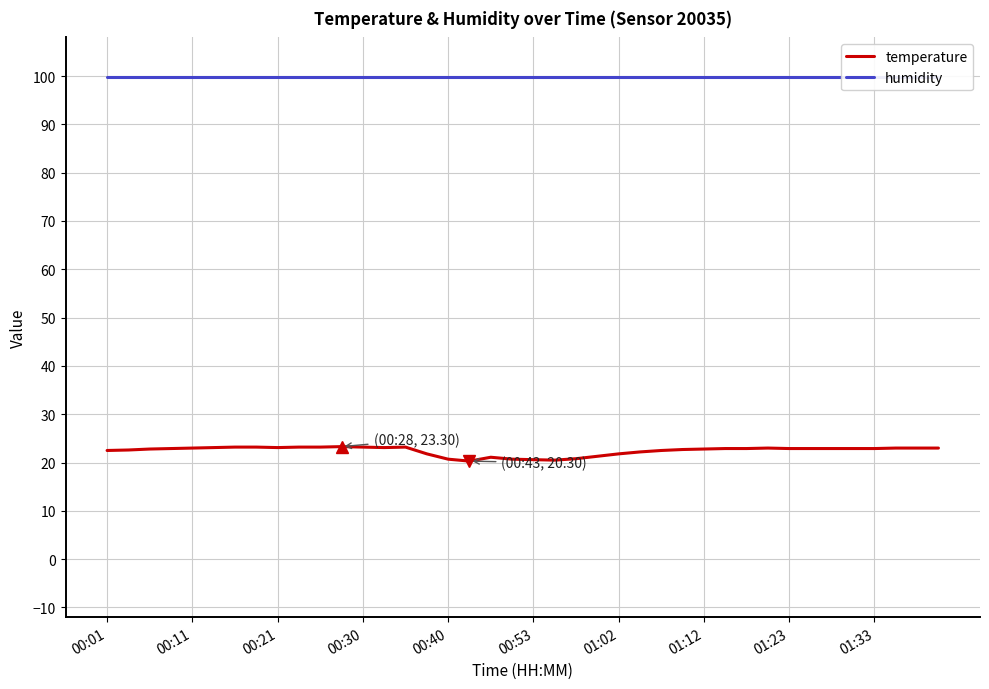

The temperature series shows 20.3 at 17. True or false?

True